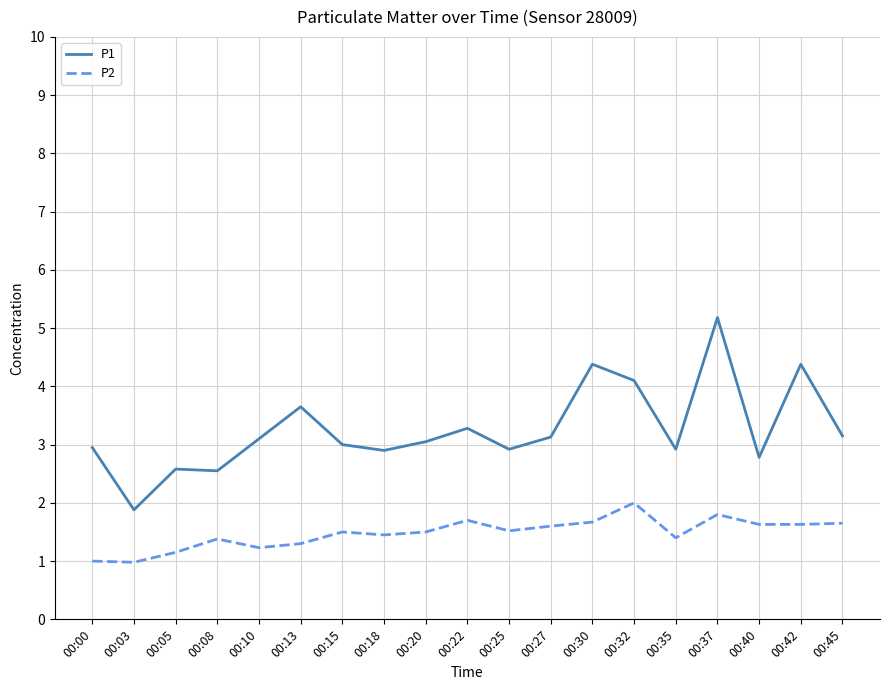

What are all the series names shown in the legend?

P1, P2